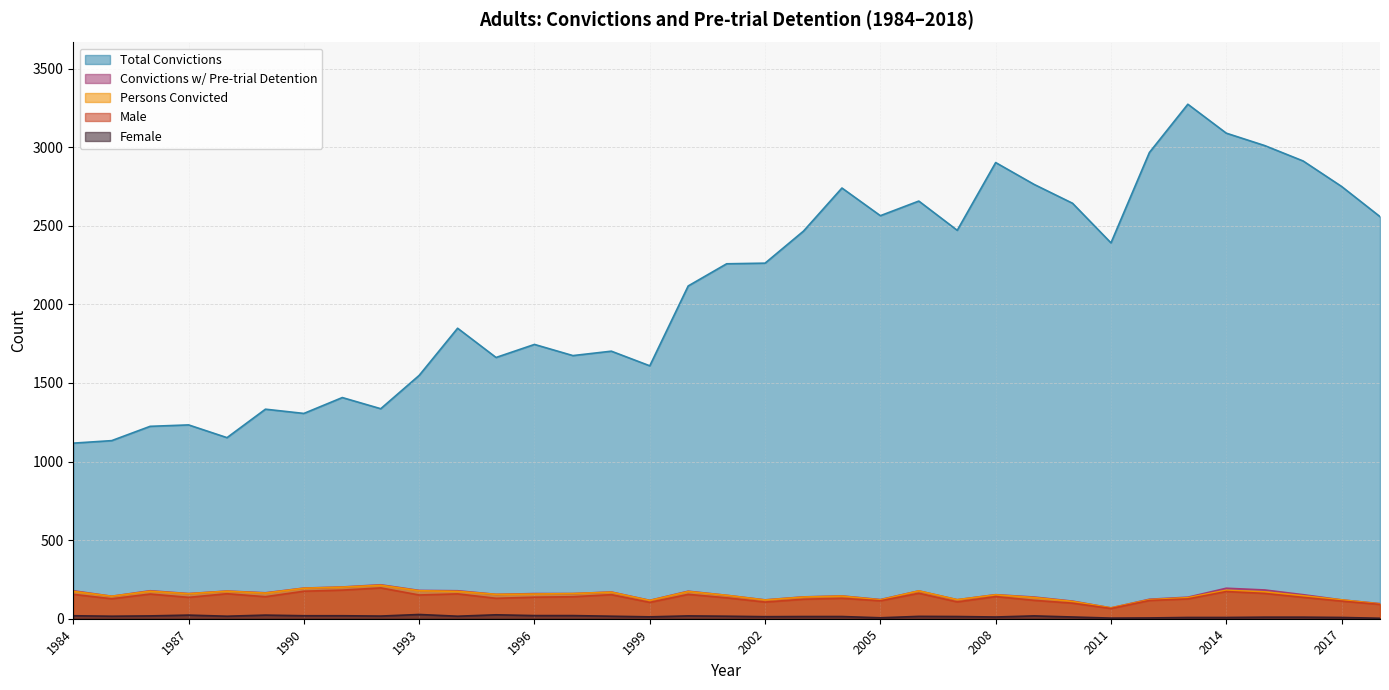

Where is Total Convictions nearest to the value 2195?

2001